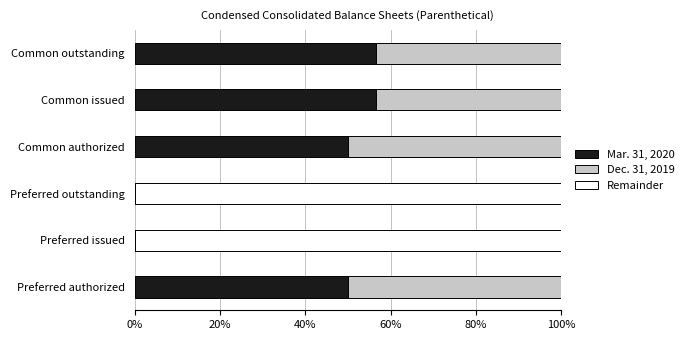

How many series are shown in this chart?

3